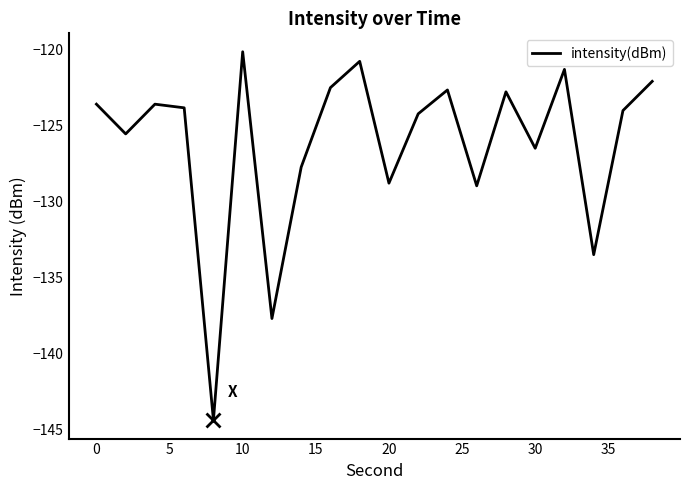

How many interior local peaks (higher than both neighbors) does the data have?

6